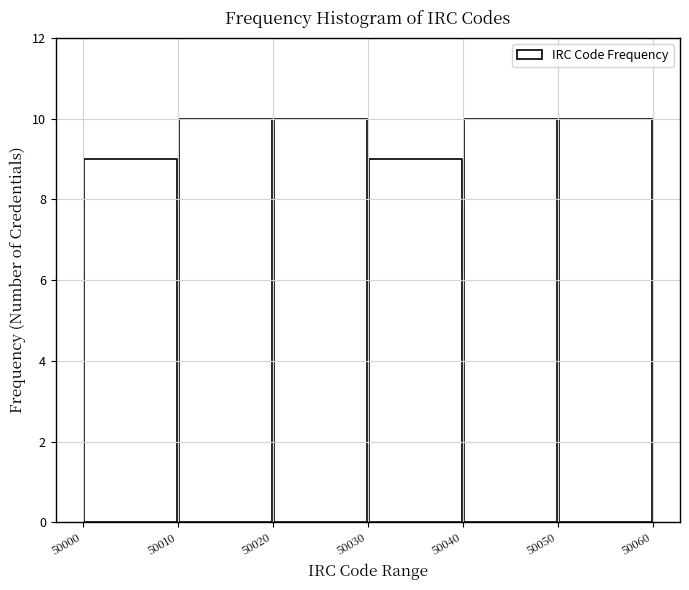

Reading left to right, list every bar in this chart as the range it spans on the x-axis followed by its height. The values are not printed on the chart, so give them approximately, as read against the axis.

50000 to 50010: 9
50010 to 50020: 10
50020 to 50030: 10
50030 to 50040: 9
50040 to 50050: 10
50050 to 50060: 10